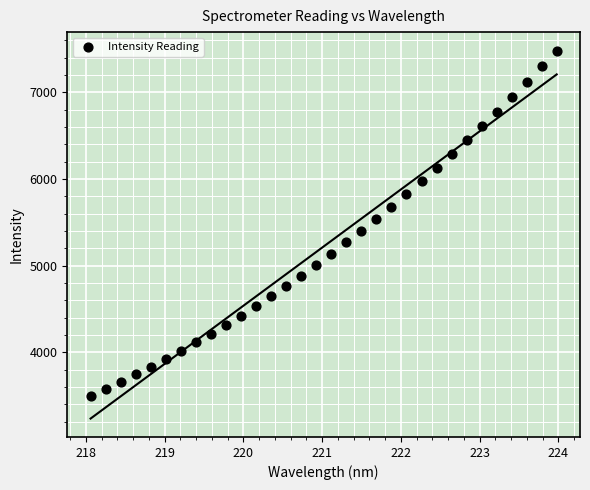

What is the range of X values (max minus min)?

5.9